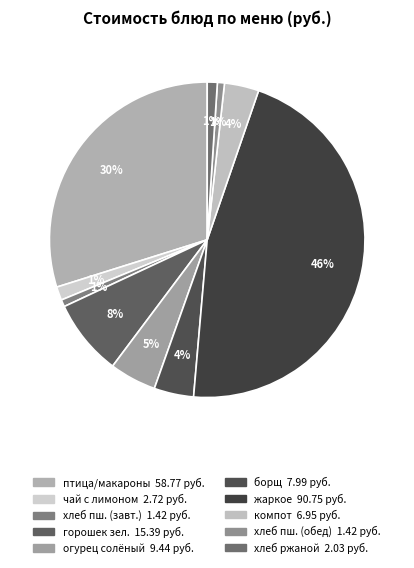

Count the number of slices in the pie.

10